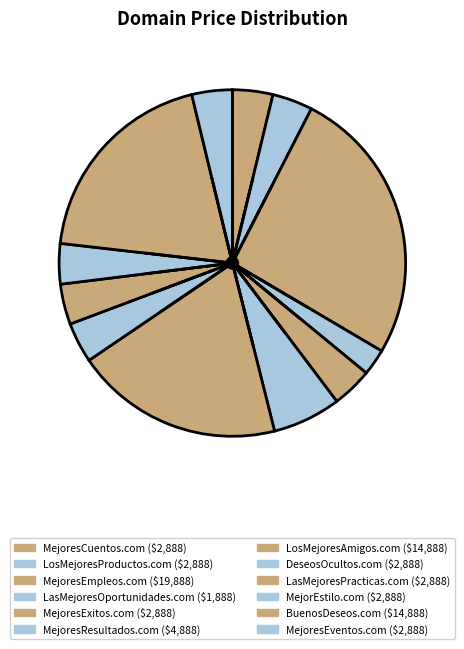

Count the number of slices in the pie.

12